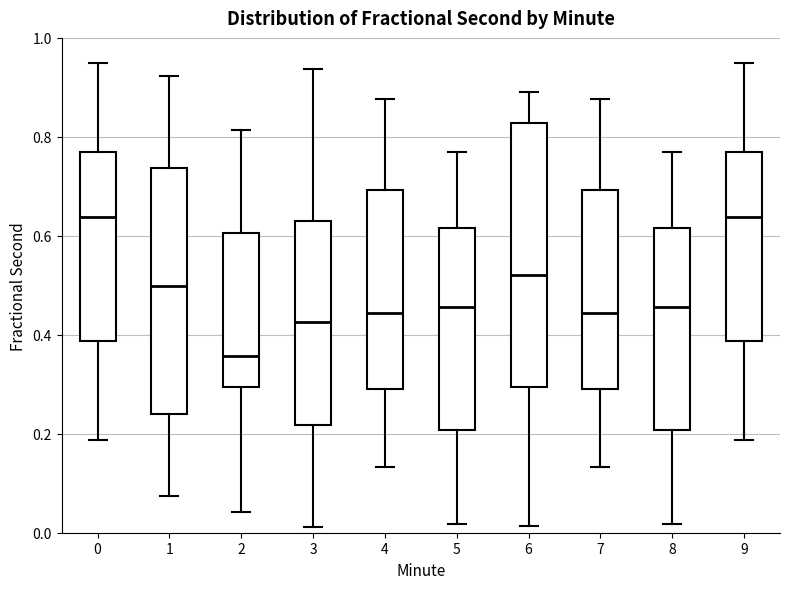

Where does the upper whisker of the box at x = 8 end on the y-axis? The values are not printed on the chart, so give them approximately, as read against the axis.

0.76